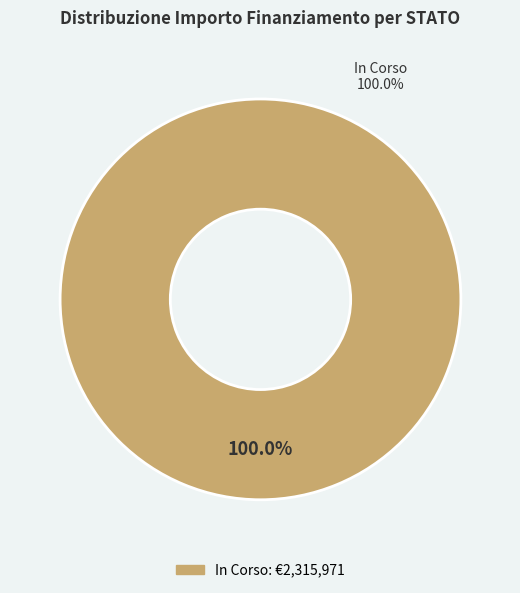

The 11 slice represents 7% of the pie. True or false?

False